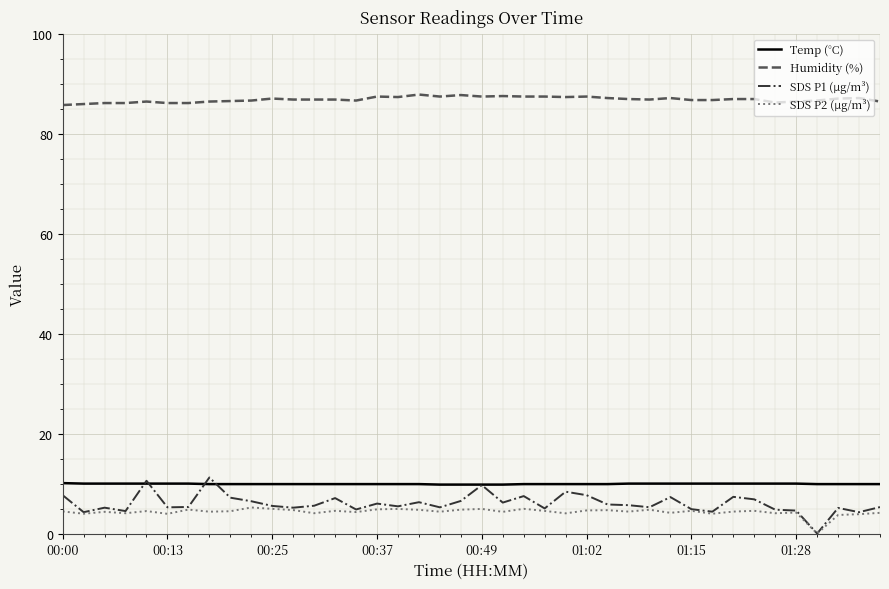

True or false: Humidity (%) and SDS P2 (µg/m³) cross at least once.

False